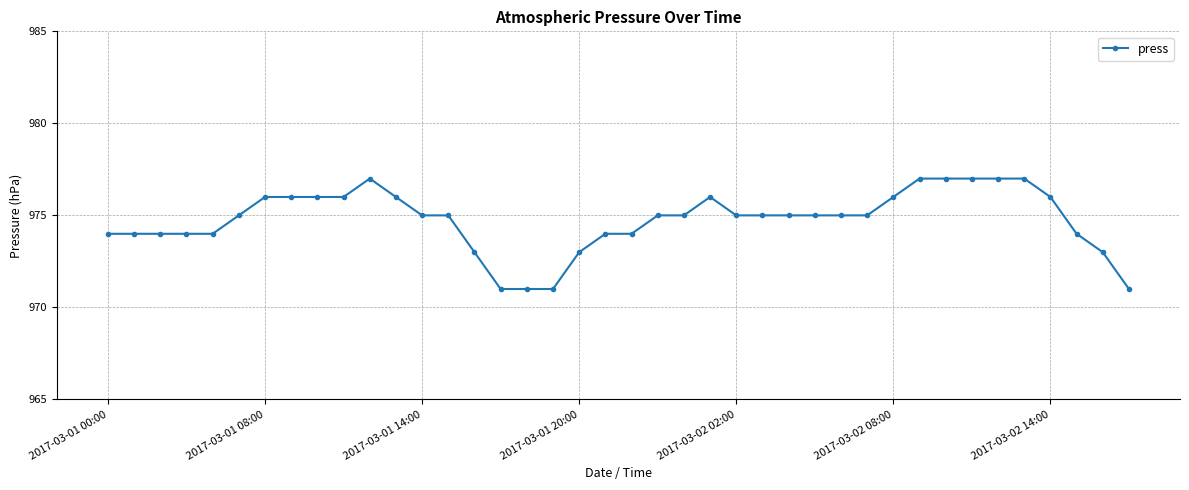

Count the values in the range 974 to 976.

27